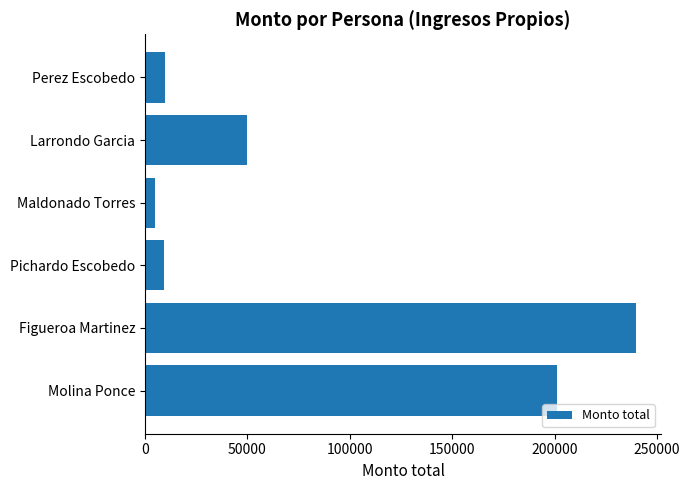

What is the maximum value shown in the chart?

240000.0